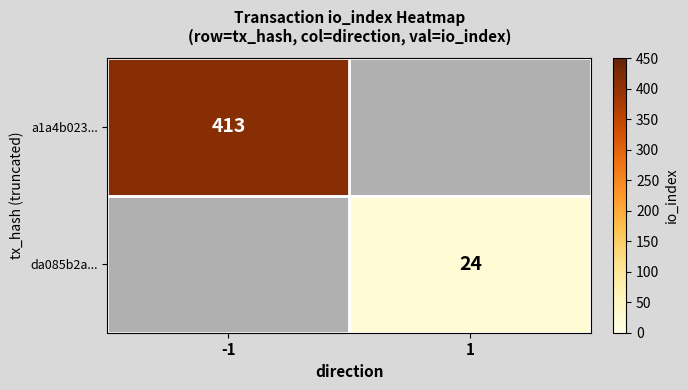

The a1a4b023... series shows 413 at -1. True or false?

True